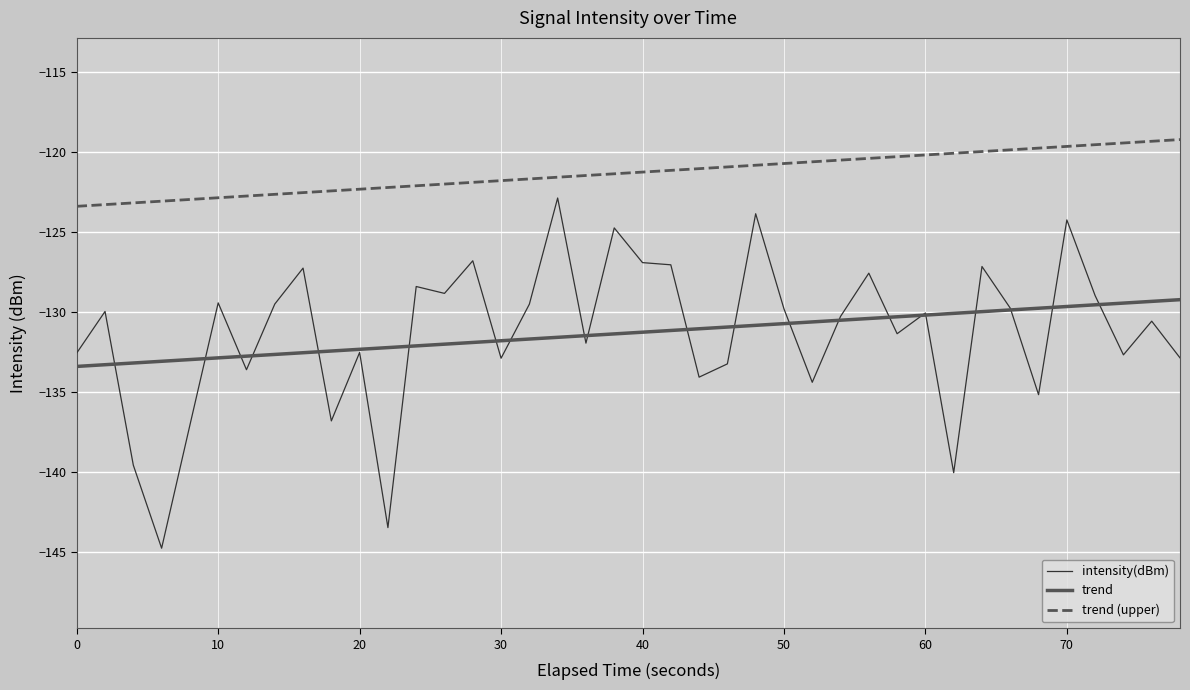

Which series has the largest total across all categories?

trend (upper)